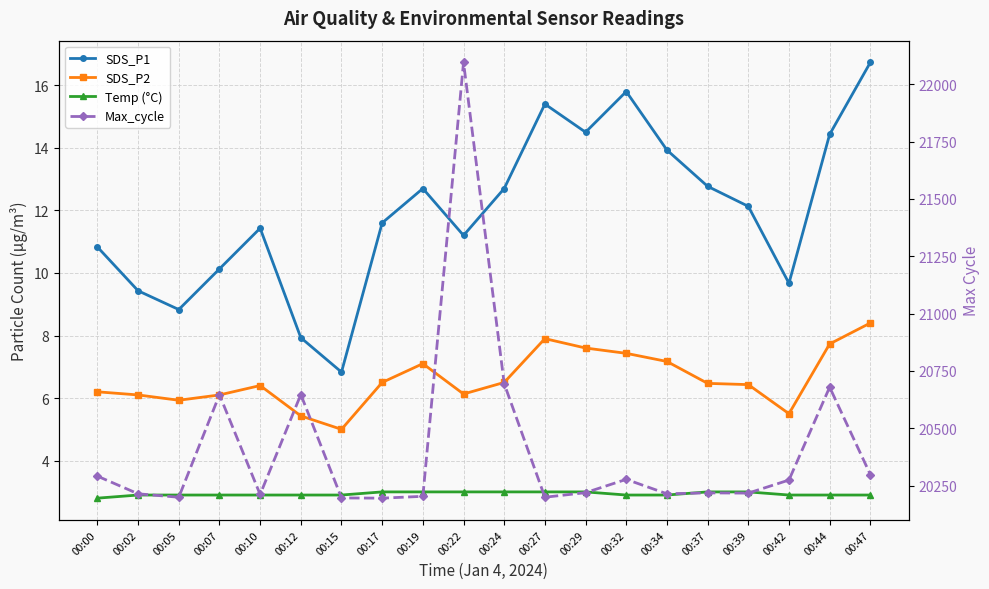

What is the total value across all series at 00:12?

20663.3